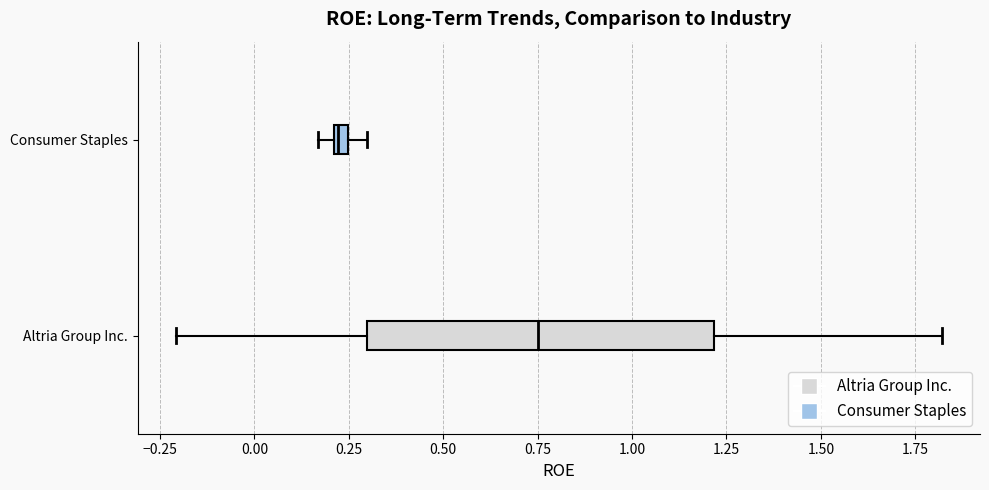

Where is the left edge of the box for Altria Group Inc. on the x-axis? The values are not printed on the chart, so give them approximately, as read against the axis.

0.30